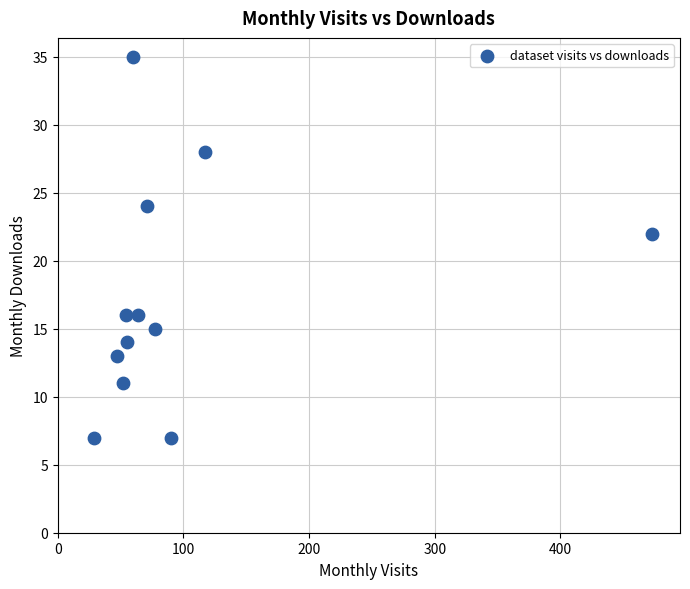

What is the average Y value?

17